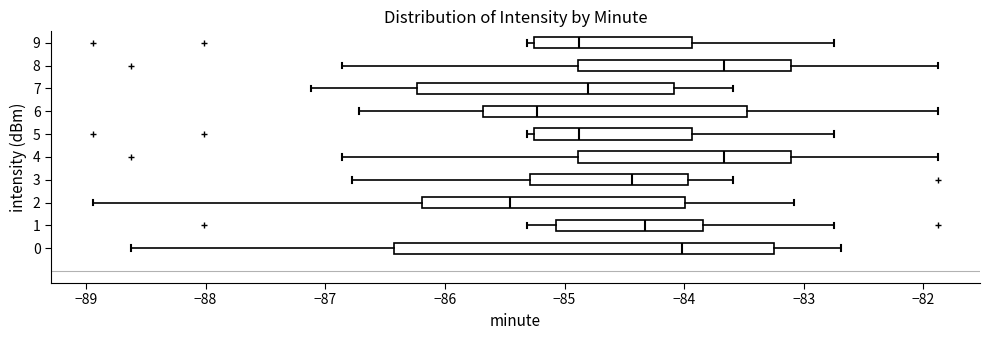

Reading bottom to top, transcribe this box plot: for each box, give where its median line is, the range the box spans, and where its two whiskers end, as read against the x-axis. The values are not printed on the chart, so give them approximately, as read against the axis.

0: median -84.0, box -86.4 to -83.2, whiskers -88.6 to -82.7
1: median -84.3, box -85.1 to -83.8, whiskers -85.3 to -82.7
2: median -85.5, box -86.2 to -84.0, whiskers -88.9 to -83.1
3: median -84.4, box -85.3 to -84.0, whiskers -86.8 to -83.6
4: median -83.7, box -84.9 to -83.1, whiskers -86.9 to -81.9
5: median -84.9, box -85.3 to -83.9, whiskers -85.3 (just left of the box's left edge) to -82.7
6: median -85.2, box -85.7 to -83.5, whiskers -86.7 to -81.9
7: median -84.8, box -86.2 to -84.1, whiskers -87.1 to -83.6
8: median -83.7, box -84.9 to -83.1, whiskers -86.9 to -81.9
9: median -84.9, box -85.3 to -83.9, whiskers -85.3 (just left of the box's left edge) to -82.7